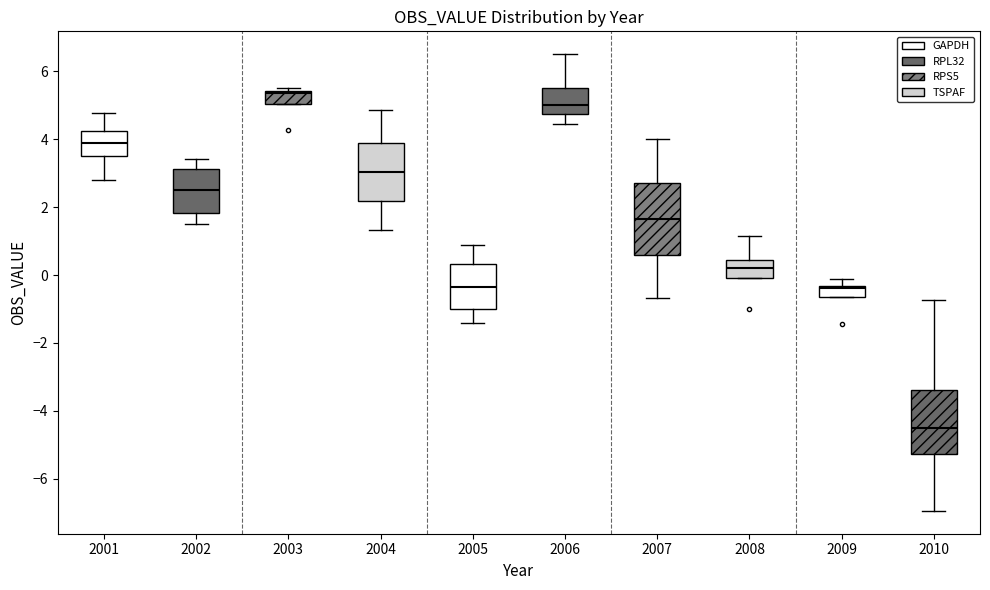

Where does the lower whisker of the box at x = 2005 end on the y-axis? The values are not printed on the chart, so give them approximately, as read against the axis.

-1.4